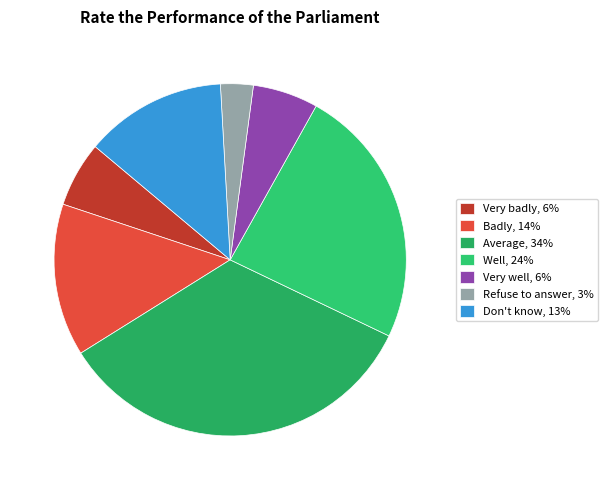

Which slice is the largest?

Average